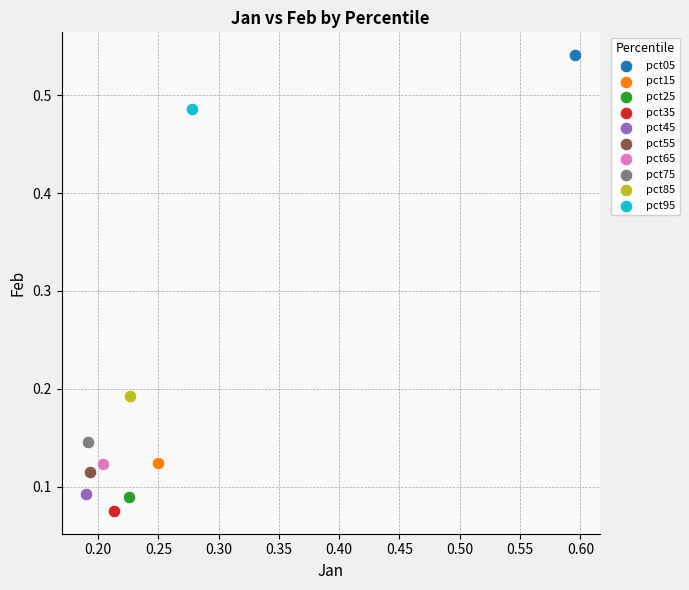

Which series contains the highest Y value?

pct05